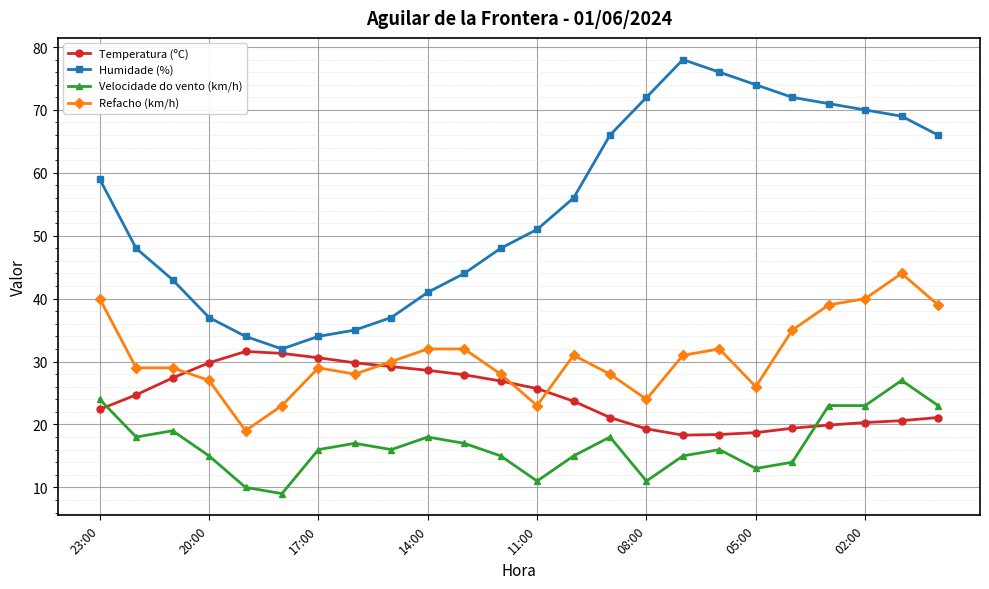

True or false: Humidade (%) and Velocidade do vento (km/h) intersect in this chart.

False